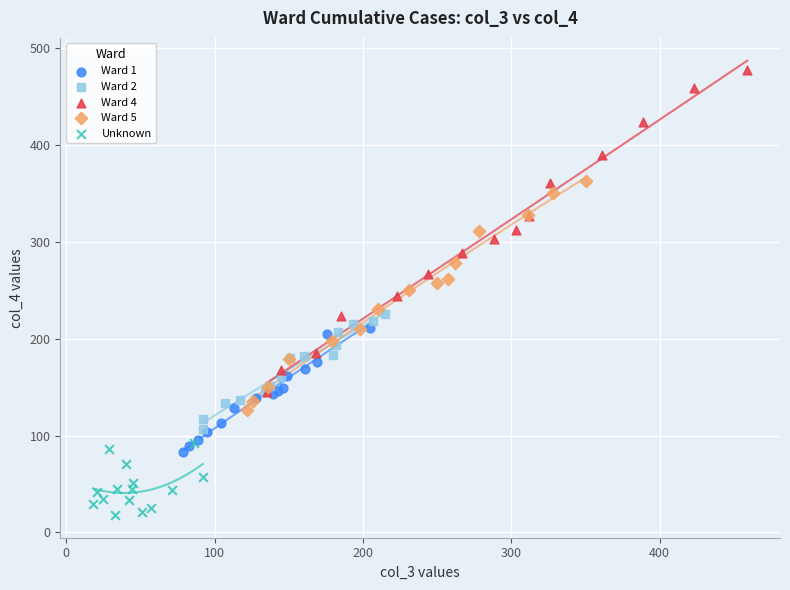

Which series contains the lowest Y value?

Unknown